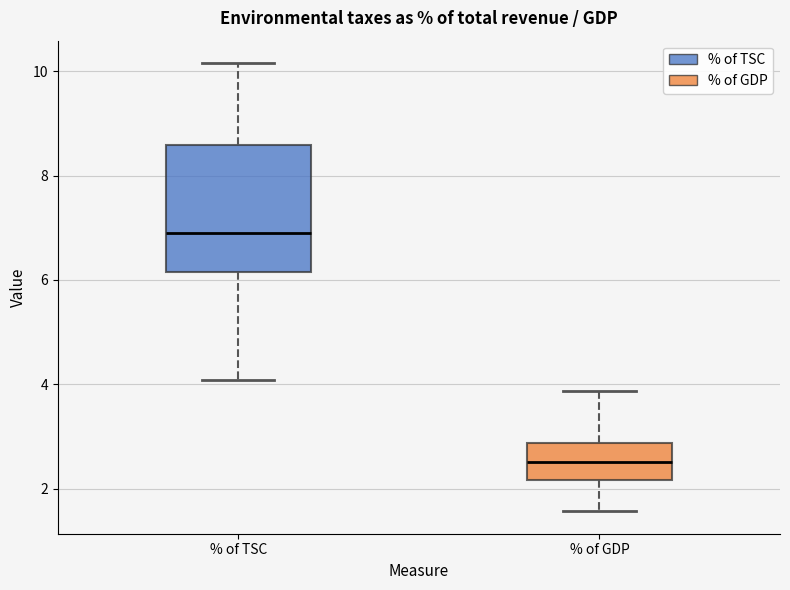

Which box has the lowest median line?

% of GDP